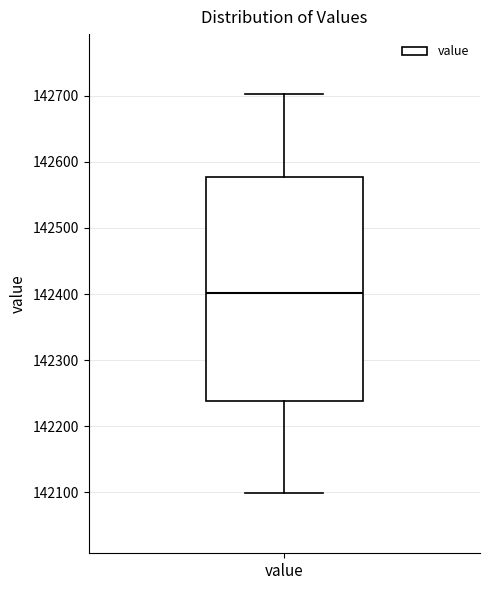

Read this box plot against the y-axis: the position of the median line, the range covered by the box, and the ends of both whiskers. The values are not printed on the chart, so give them approximately, as read against the axis.

median 142400, box 142240 to 142580, whiskers 142100 to 142700